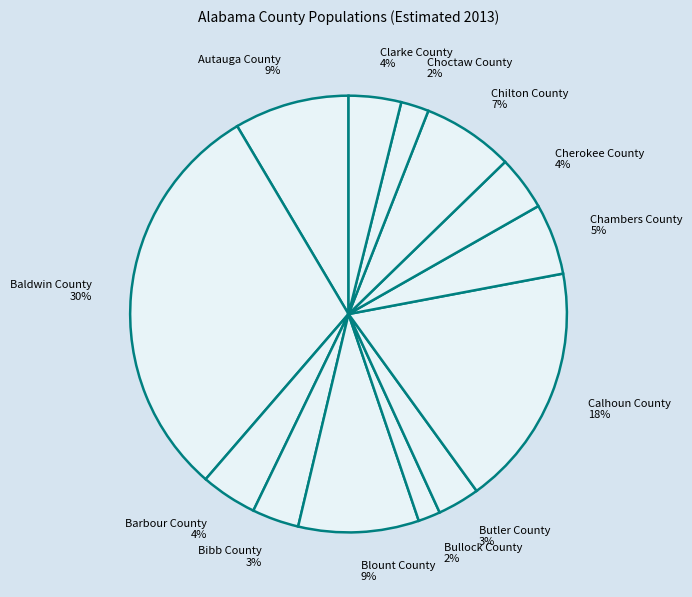

To the nearest percent, what is the difference between the largest and smallest slice percentages?

28%